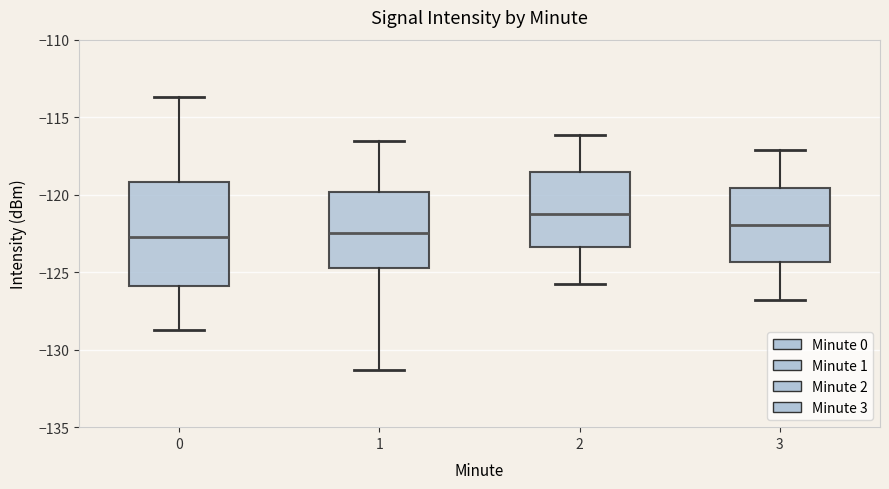

Reading left to right, read every box against the y-axis: the position of its median line, the range the box covers, and the ends of its whiskers. The values are not printed on the chart, so give them approximately, as read against the axis.

0: median -122.5, box -126.0 to -119.0, whiskers -129.0 to -113.5
1: median -122.5, box -124.5 to -120.0, whiskers -131.5 to -116.5
2: median -121.0, box -123.5 to -118.5, whiskers -126.0 to -116.0
3: median -122.0, box -124.5 to -119.5, whiskers -127.0 to -117.0